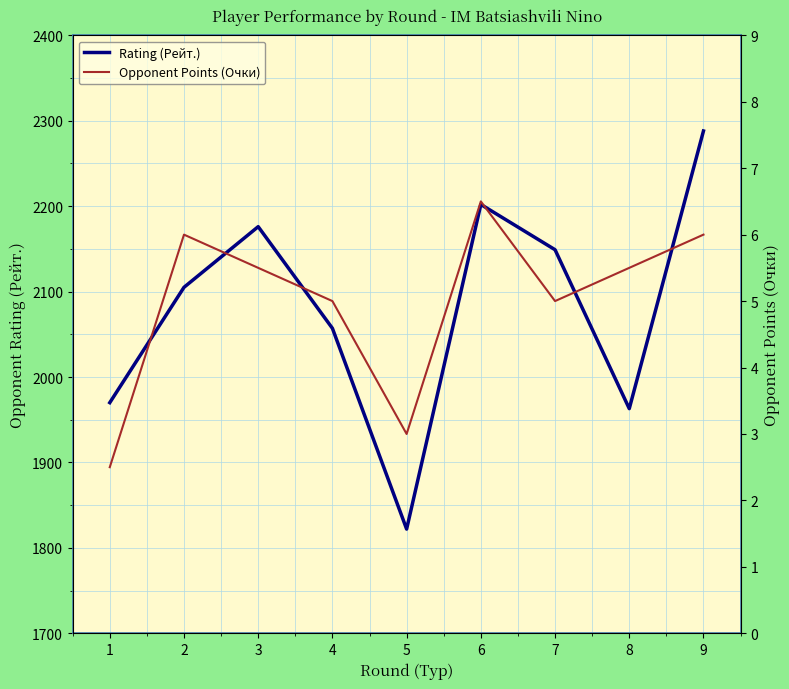

What is the minimum value for Opponent Points (Очки)?

2.5